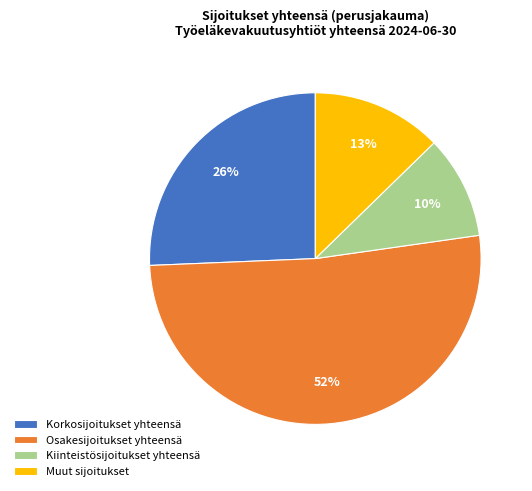

Rank the categories by value from highest to lowest.

Osakesijoitukset yhteensä, Korkosijoitukset yhteensä, Muut sijoitukset, Kiinteistösijoitukset yhteensä